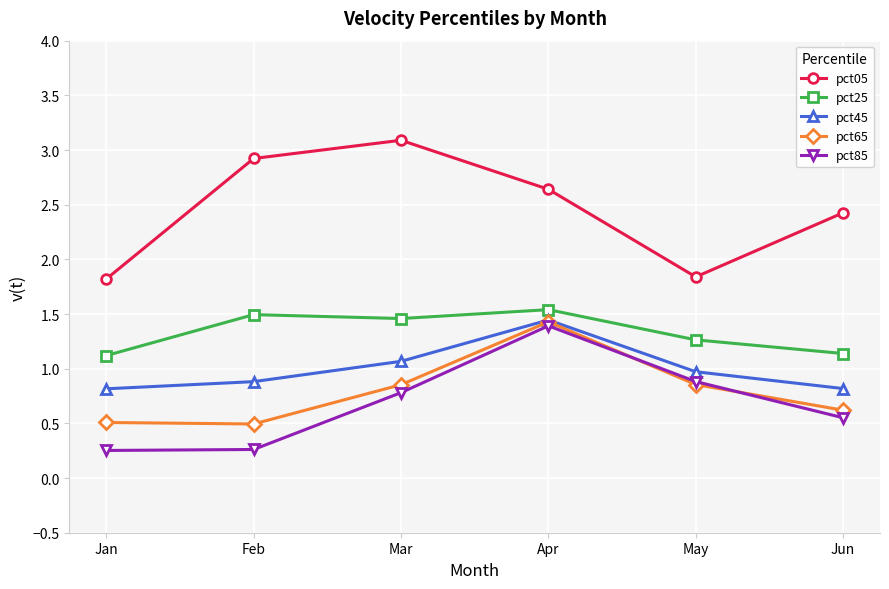

At which category does the chart reach its peak across all series?

Mar